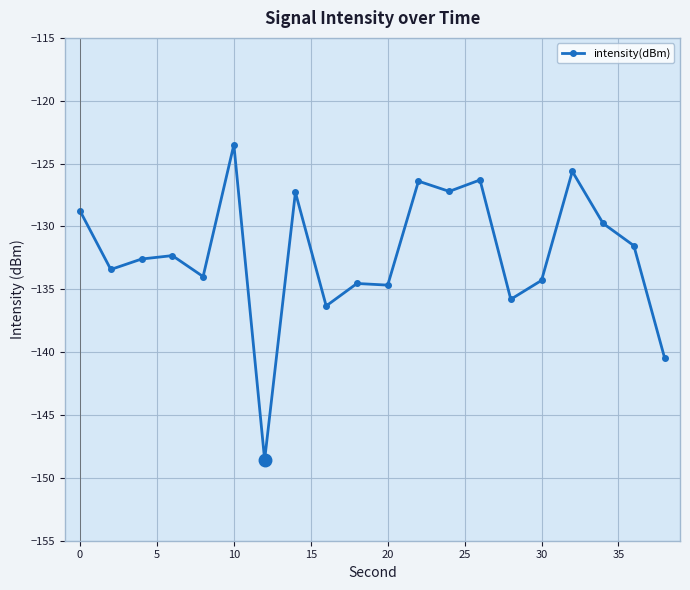

True or false: there are more than 0 points higher than both neighbors.

True